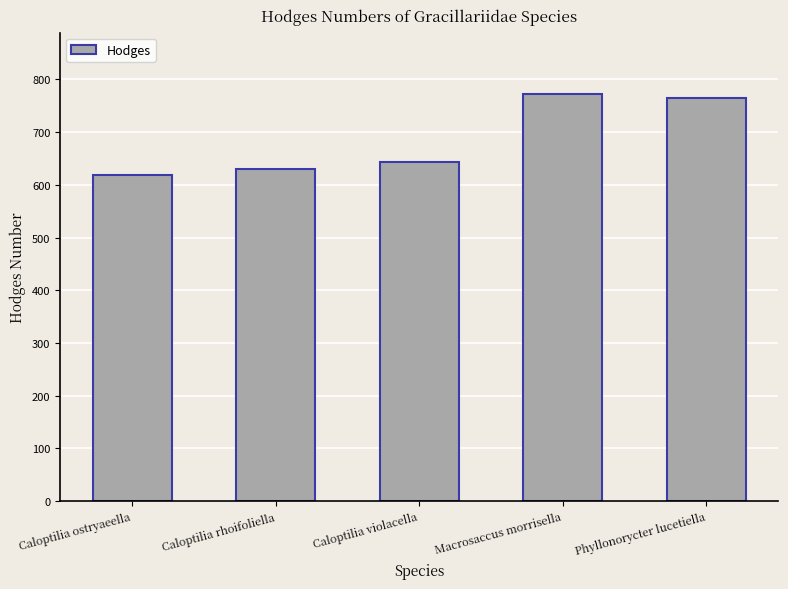

What is the sum of the values at Caloptilia violacella and Phyllonorycter lucetiella?

1408